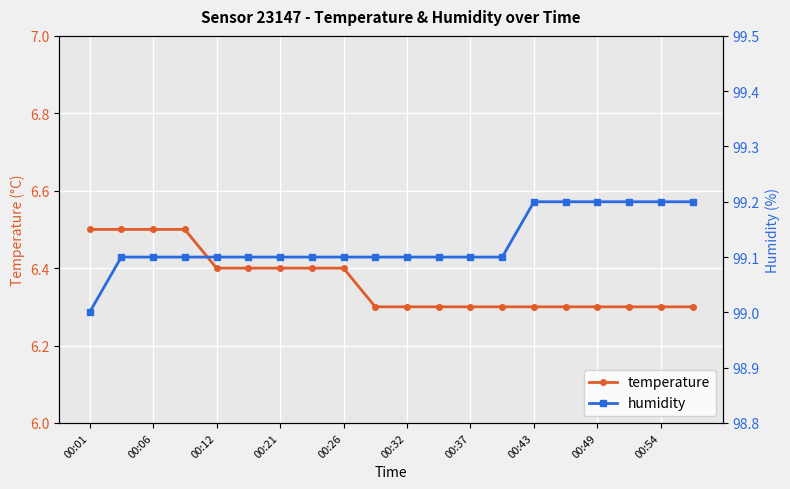

The temperature series shows 2.7 at 00:26. True or false?

False